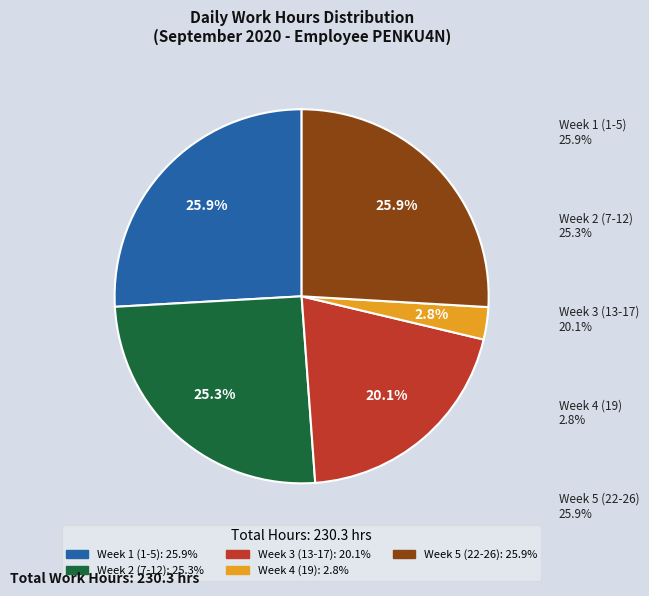

Is there a majority slice in this chart?

No